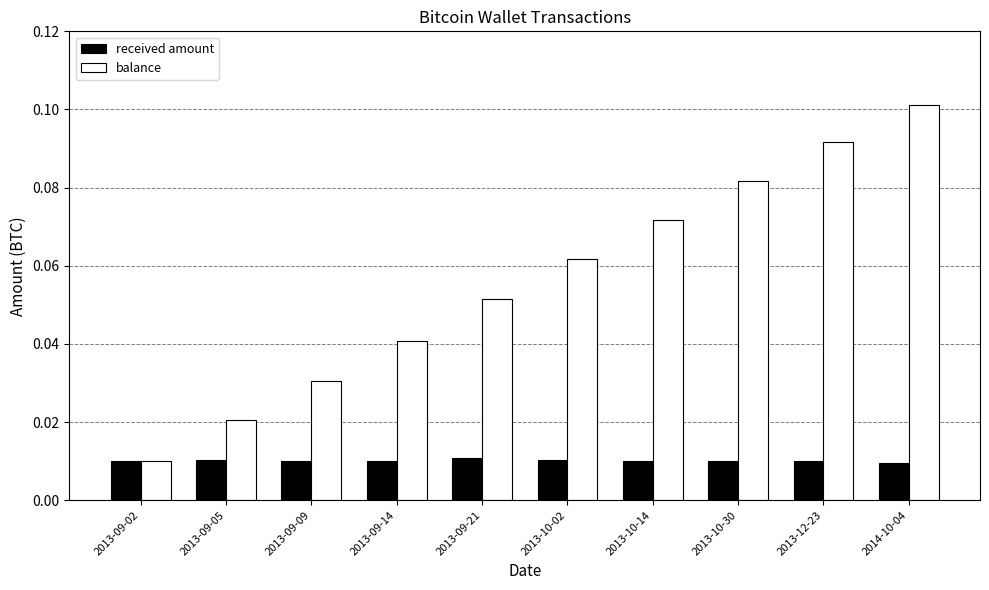

What is the label of the 4th bar from the right?

2013-10-14